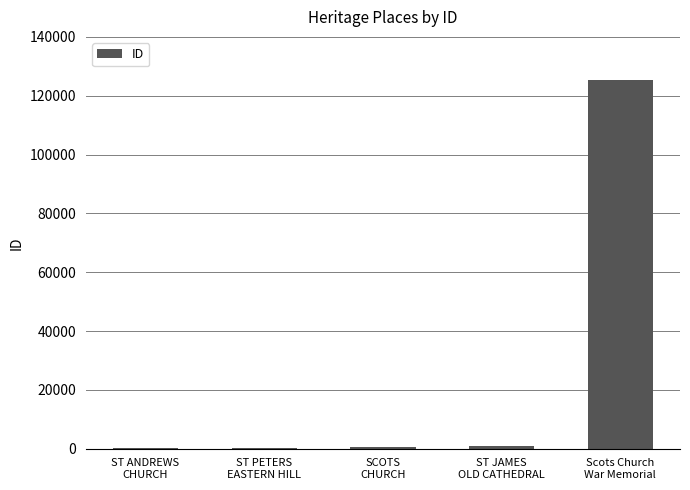

What is the average value?

25453